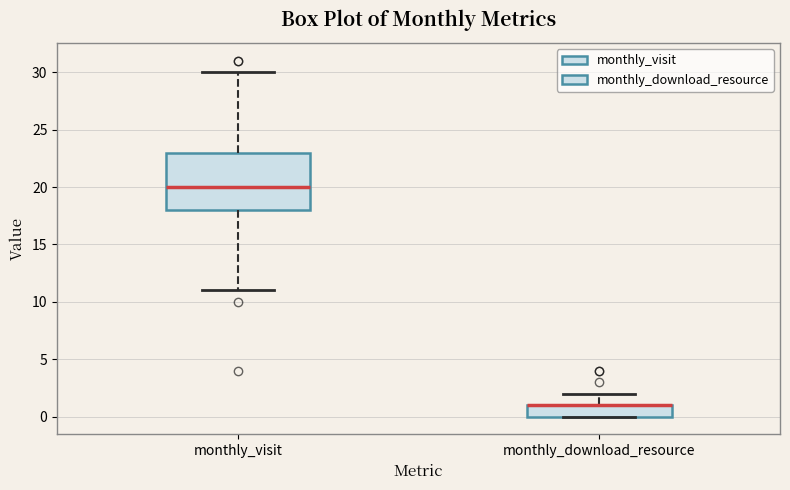

Reading left to right, transcribe this box plot: for each box, give where its median line is, the range the box spans, and where its two whiskers end, as read against the y-axis. The values are not printed on the chart, so give them approximately, as read against the axis.

monthly_visit: median 20, box 18 to 23, whiskers 11 to 30
monthly_download_resource: median 1 (drawn on the box's upper edge), box 0 to 1, whiskers 0 to 2